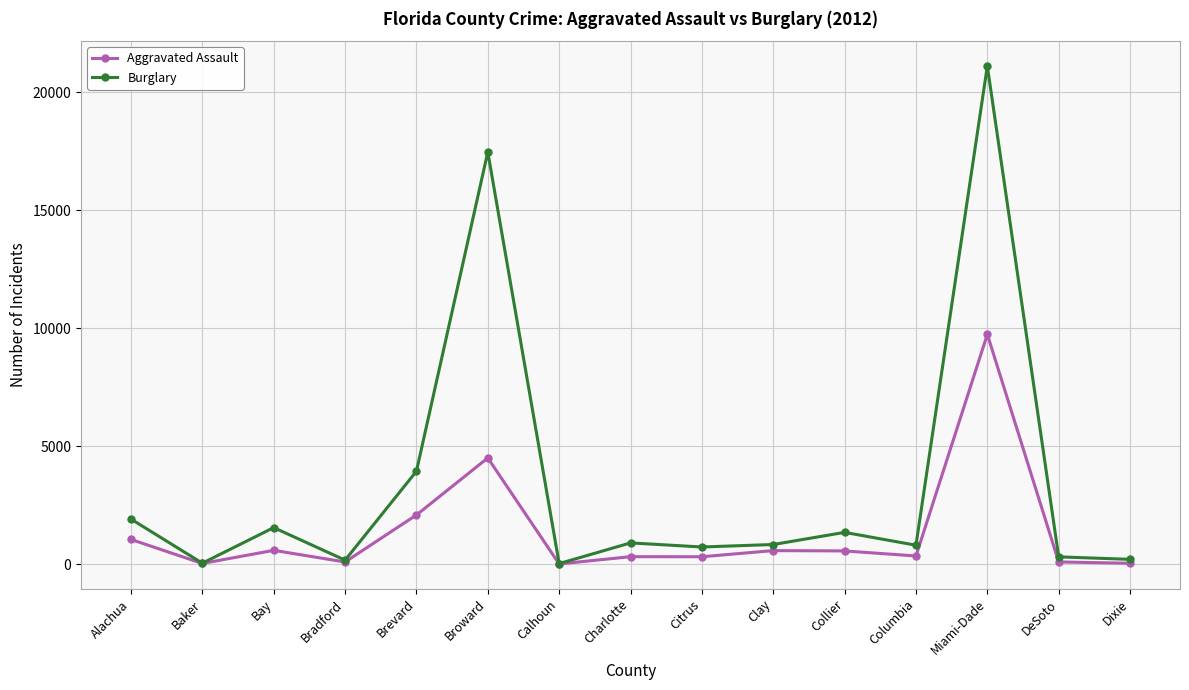

What is the sum of all Burglary values?

51452